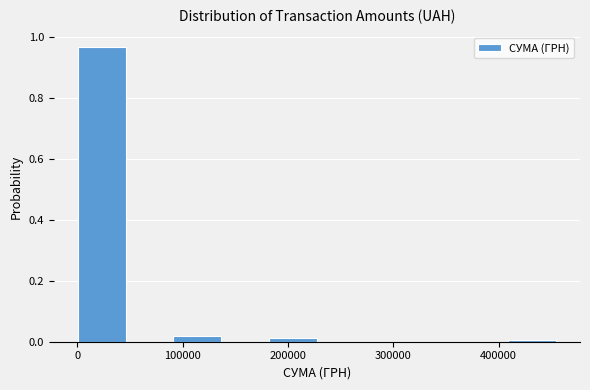

What is the height of the bar covering 0 to 50000 on the x-axis? Neither the bar edges nor the heights are printed on the chart, so give them approximately, as read against the axes.

0.96